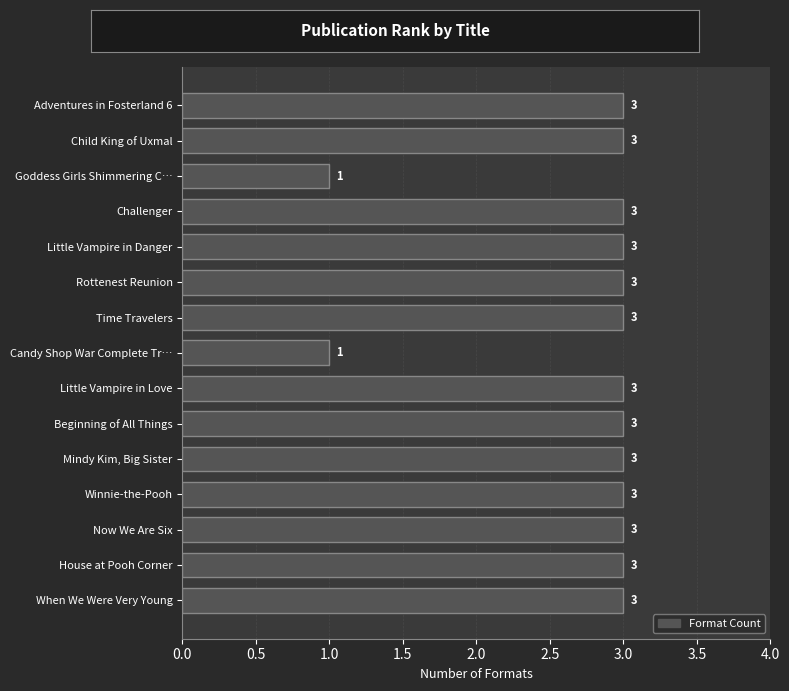

What is the sum of the values at Rottenest Reunion and Little Vampire in Danger?

6